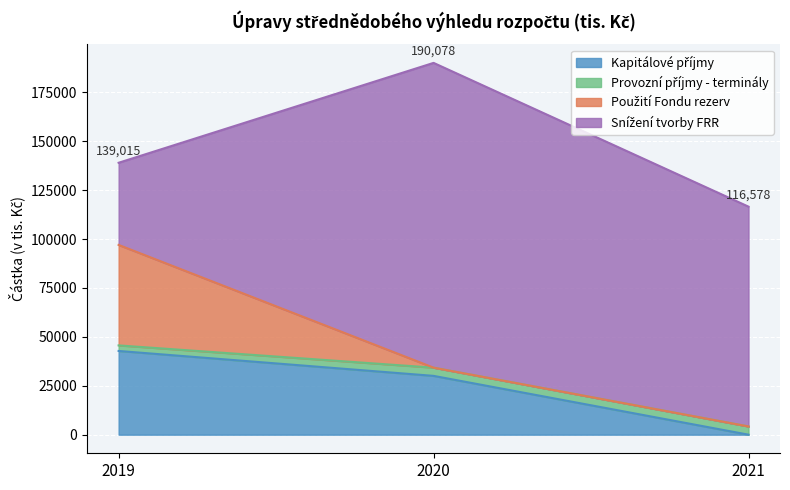

Reading left to right, transcribe all the data shown in this chart.

2019=139015	2020=190078	2021=116578